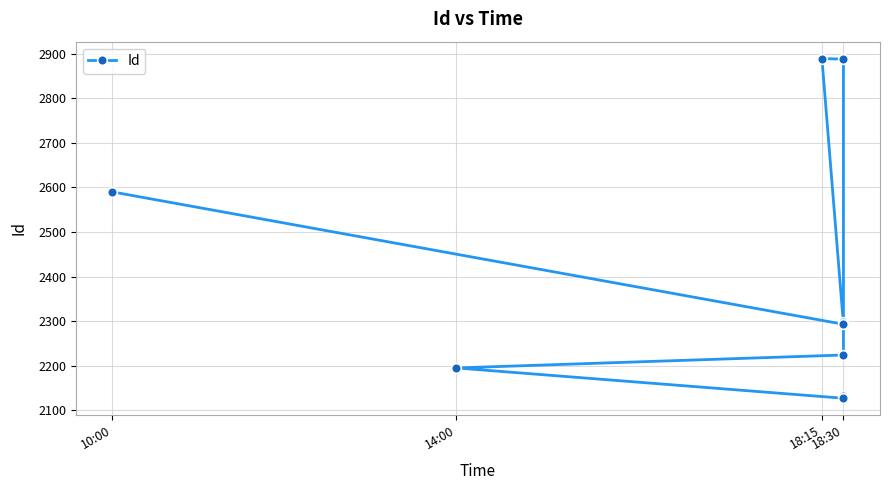

Is this an area chart (filled region under the line)?

No